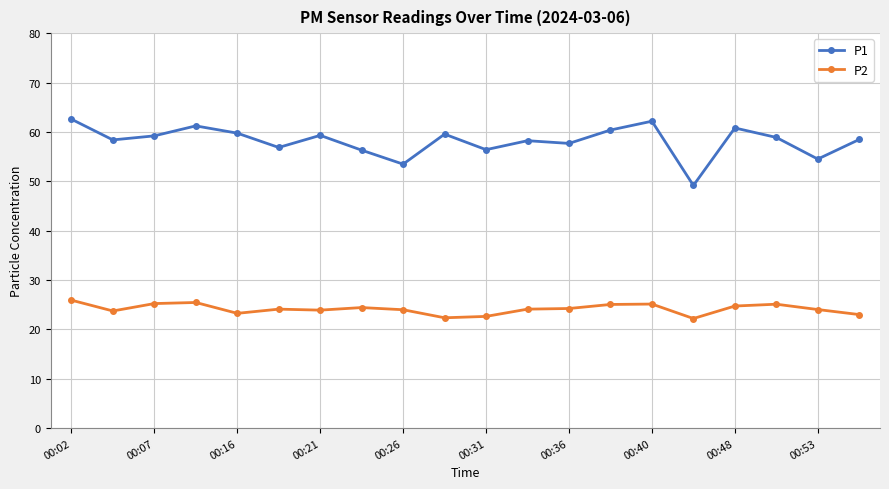

Rank the series by their maximum value, from lowest to highest.

P2, P1